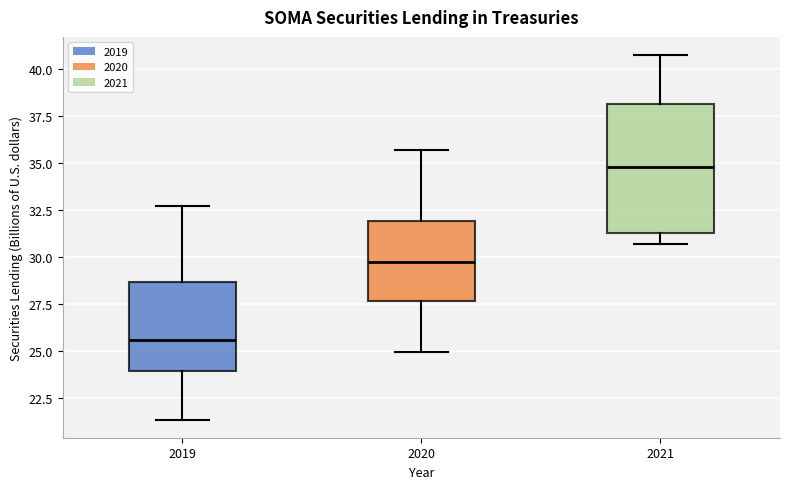

Which box has the lowest median line?

2019